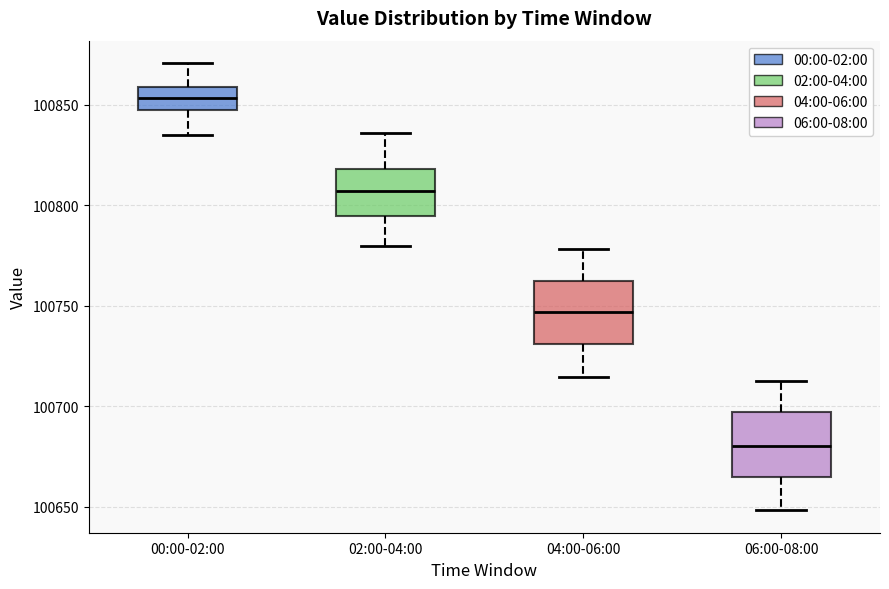

Reading left to right, transcribe this box plot: for each box, give where its median line is, the range the box spans, and where its two whiskers end, as read against the y-axis. The values are not printed on the chart, so give them approximately, as read against the axis.

00:00-02:00: median 100855, box 100850 to 100860, whiskers 100835 to 100870
02:00-04:00: median 100805, box 100795 to 100820, whiskers 100780 to 100835
04:00-06:00: median 100745, box 100730 to 100760, whiskers 100715 to 100780
06:00-08:00: median 100680, box 100665 to 100695, whiskers 100650 to 100715